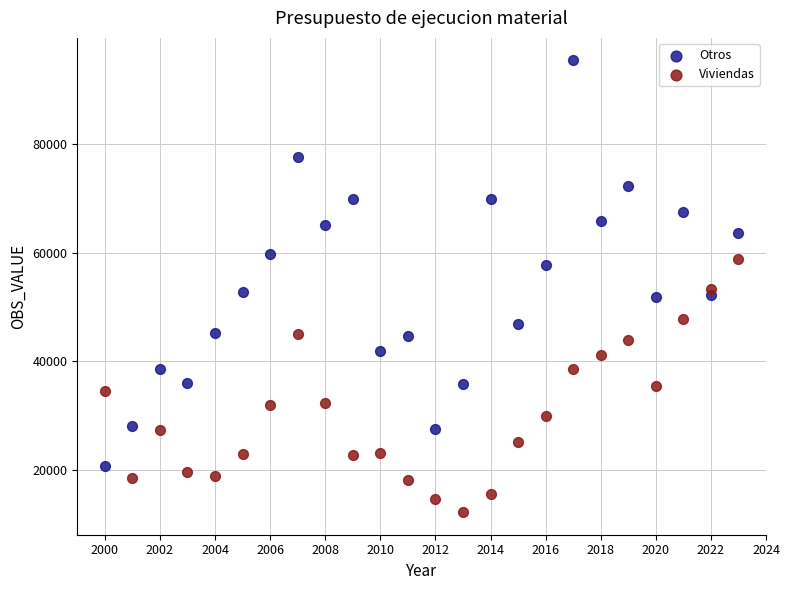

Which series has the largest Y range (max minus min)?

Otros